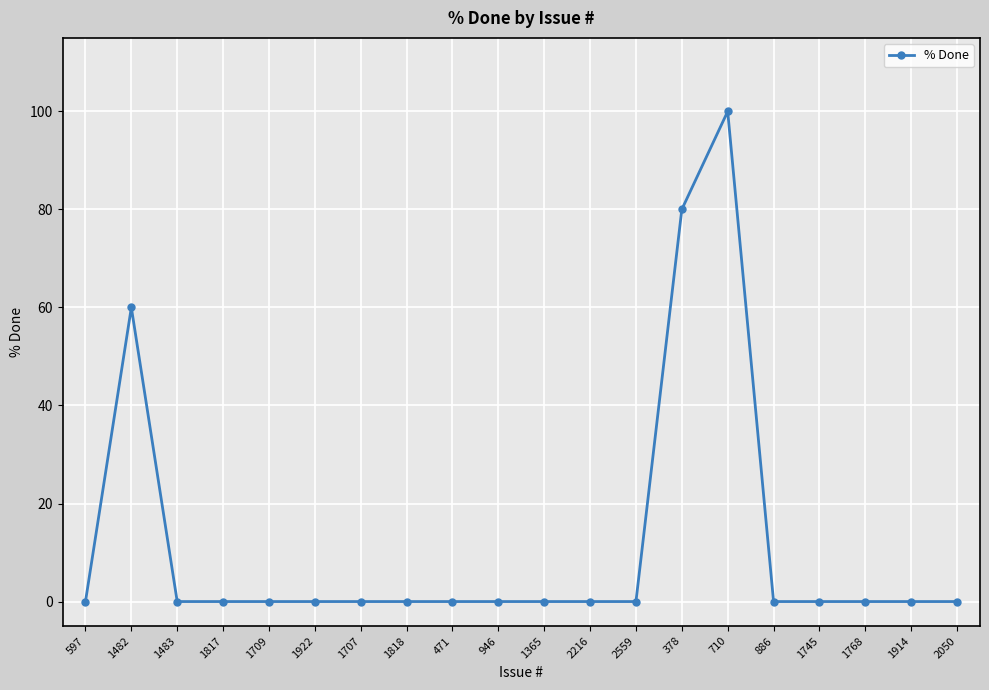

What is the average value?

12